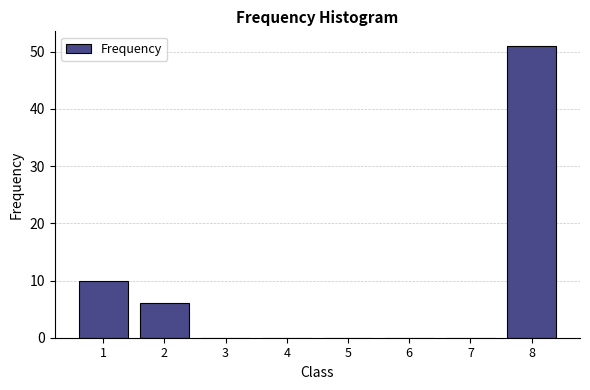

Reading right to left, extract all data points from this chart.

8=51	7=0	6=0	5=0	4=0	3=0	2=6	1=10